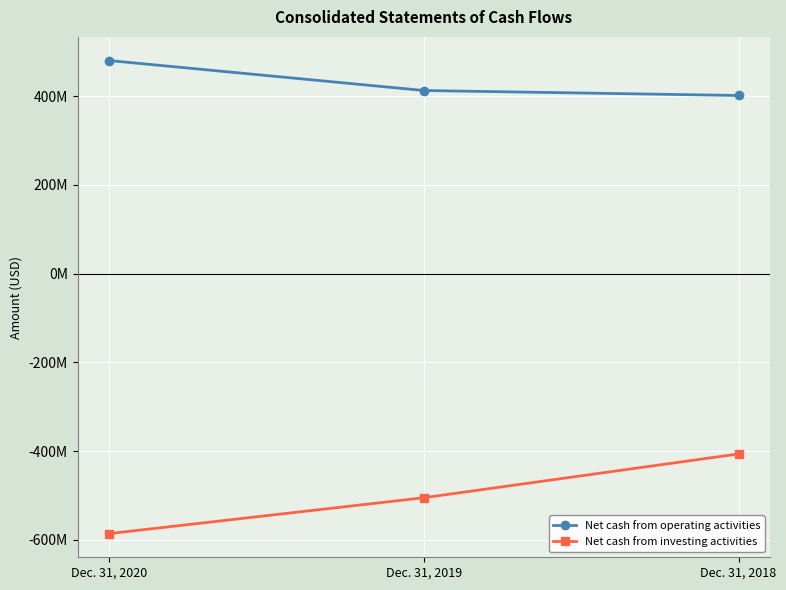

List the series in order of their peak value, lowest first.

Net cash from investing activities, Net cash from operating activities